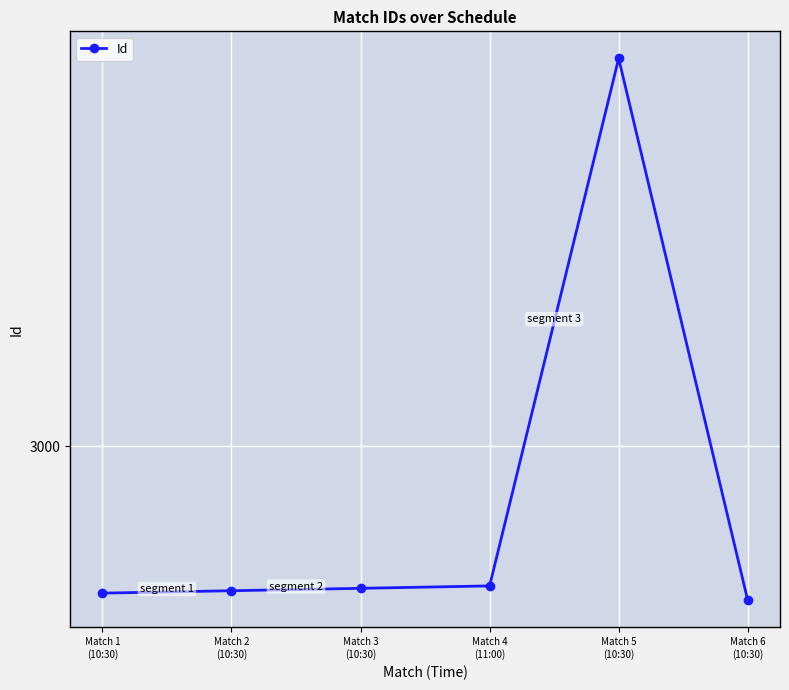

True or false: there are more than 1 points higher than both neighbors.

False